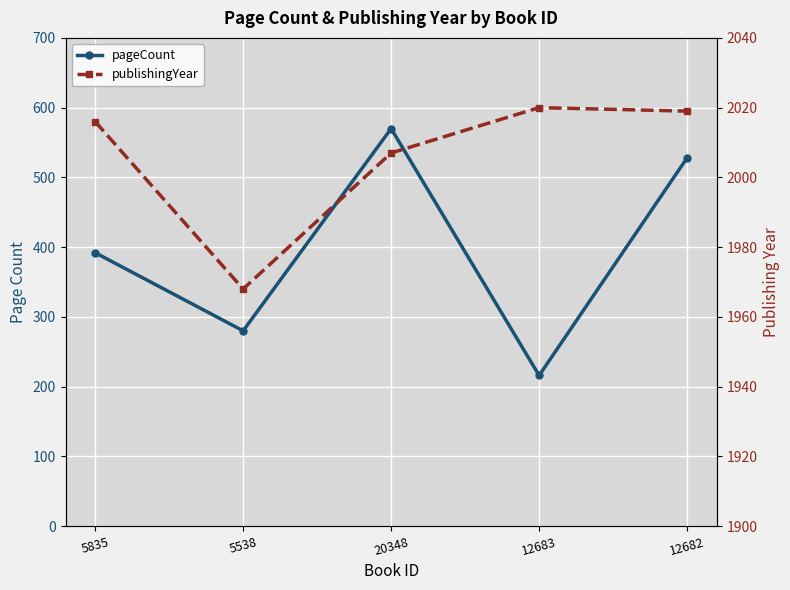

Reading left to right, transcribe all the data shown in this chart.

pageCount: 5835=392	5538=280	20348=570	12683=216	12682=528
publishingYear: 5835=2016	5538=1968	20348=2007	12683=2020	12682=2019